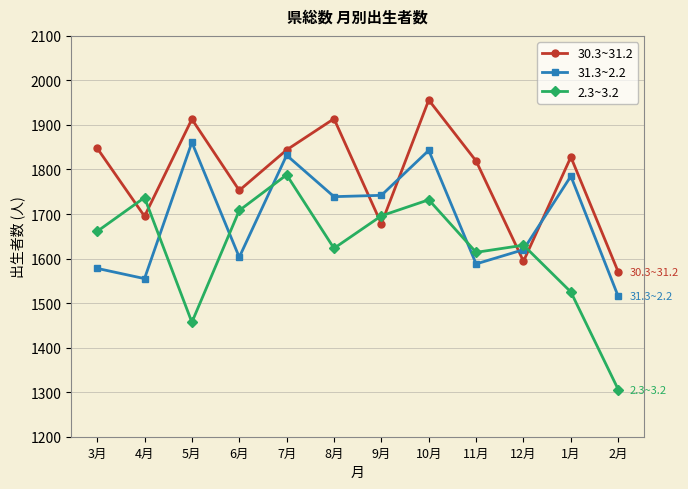

Which series has the widest spread of values?

2.3~3.2